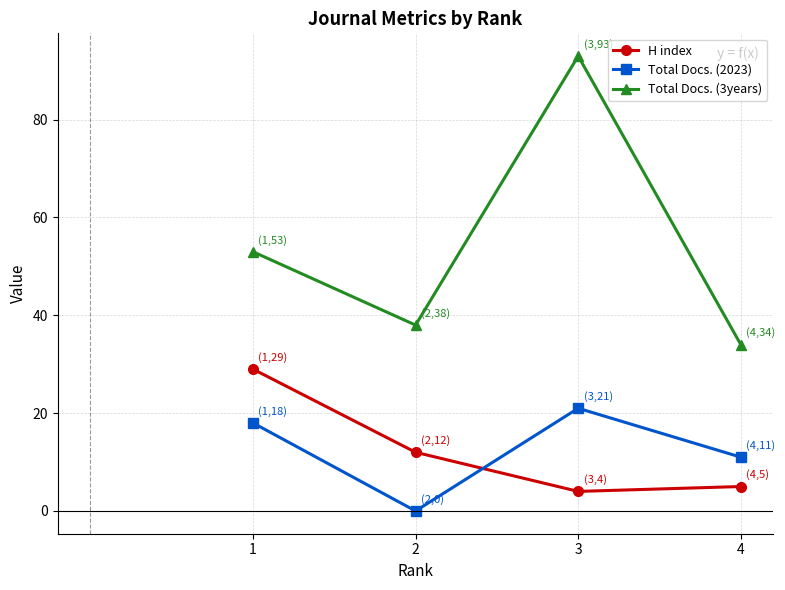

At which category does the chart reach its minimum across all series?

2